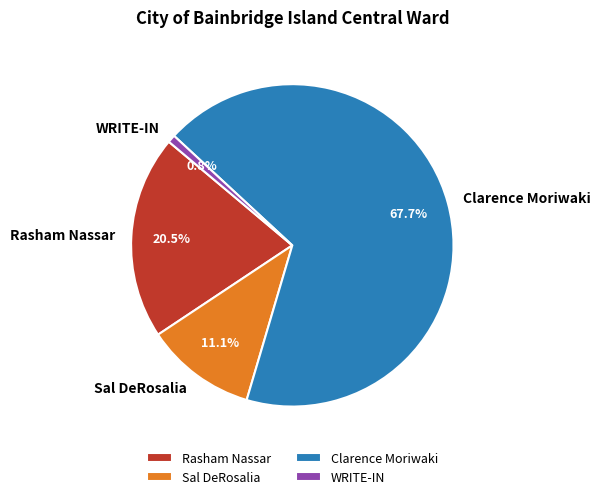

Rank the categories by value from highest to lowest.

Clarence Moriwaki, Rasham Nassar, Sal DeRosalia, WRITE-IN